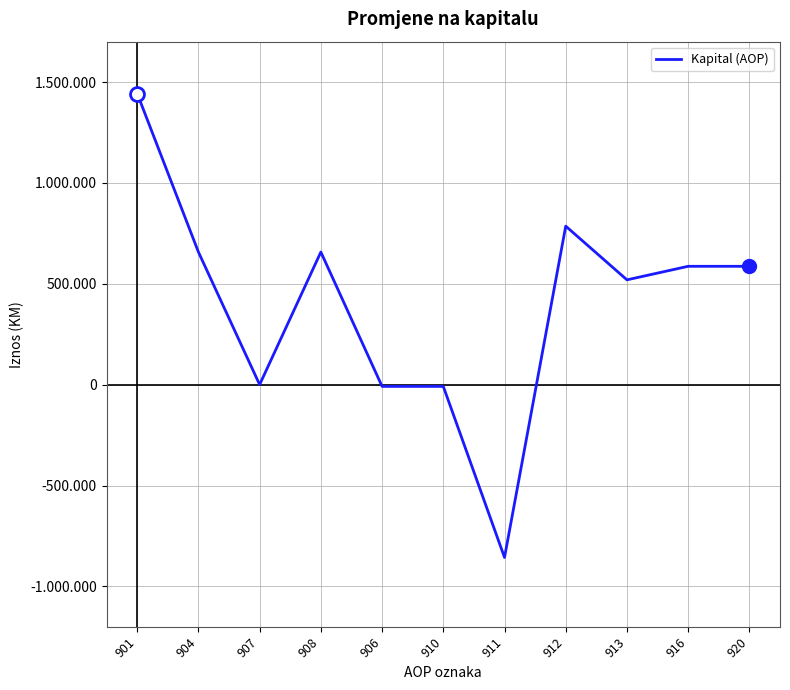

What is the difference between the maximum and minimum values?

2299553